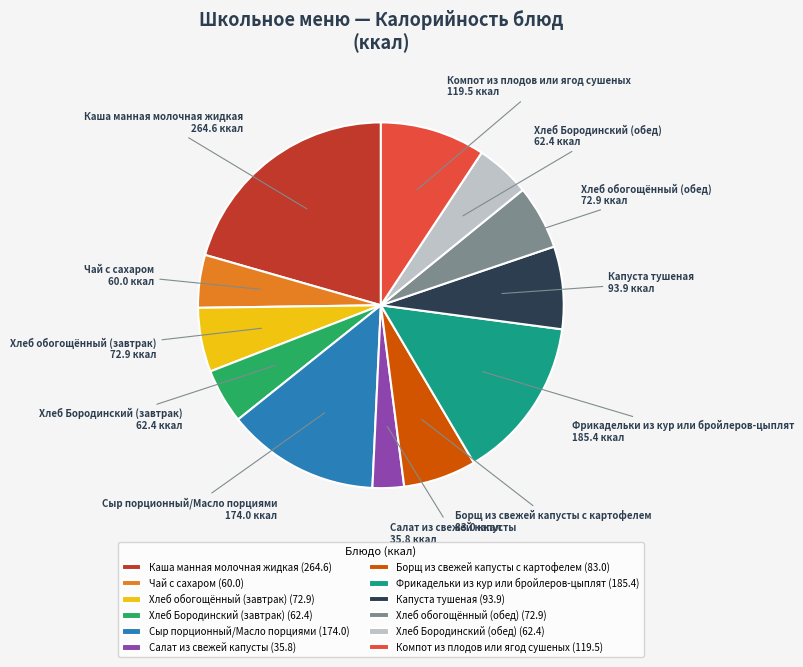

Approximately how many times larger is the value at Хлеб обогощённый (обед) compared to Салат из свежей капусты?

2.0